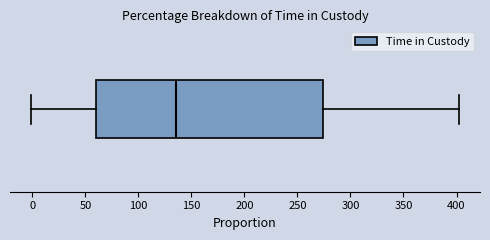

Read this box plot against the x-axis: the position of the median line, the range covered by the box, and the ends of both whiskers. The values are not printed on the chart, so give them approximately, as read against the axis.

median 135, box 60 to 275, whiskers 0 to 400